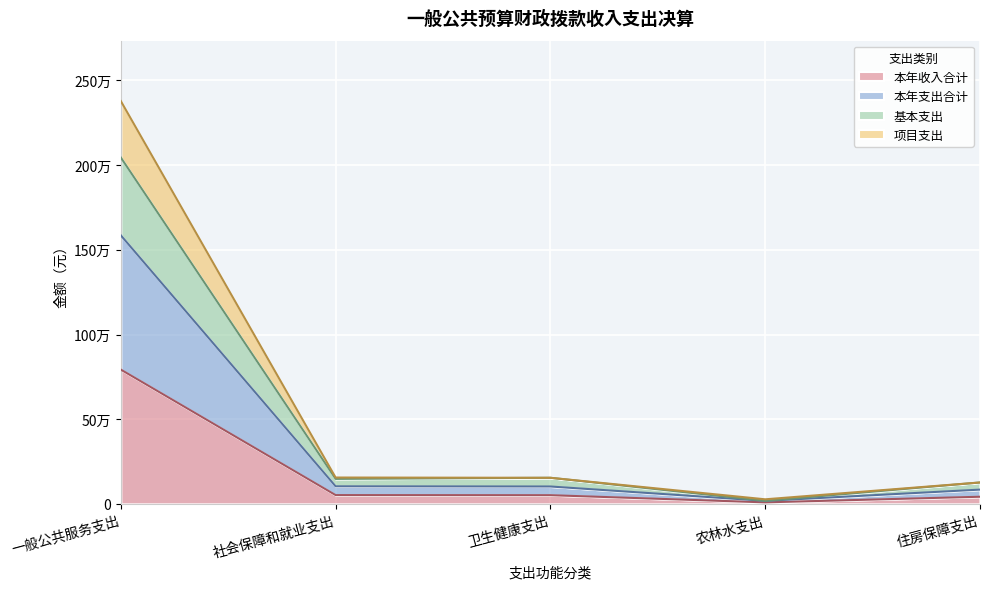

What is the minimum value shown in the chart?

9000.0